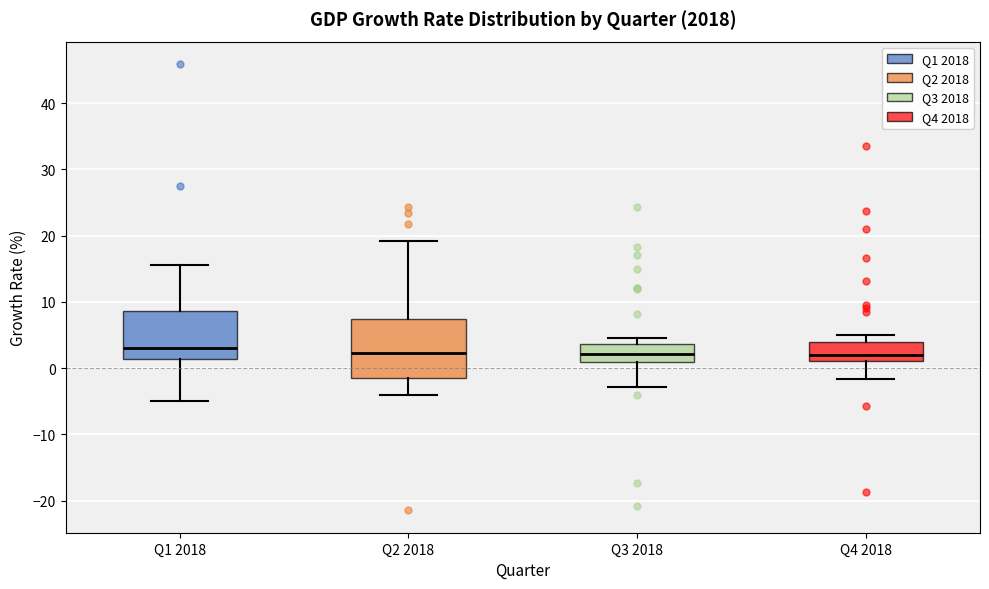

Reading left to right, transcribe this box plot: for each box, give where its median line is, the range the box spans, and where its two whiskers end, as read against the y-axis. The values are not printed on the chart, so give them approximately, as read against the axis.

Q1 2018: median 3, box 1 to 9, whiskers -5 to 16
Q2 2018: median 2, box -1 to 7, whiskers -4 to 19
Q3 2018: median 2, box 1 to 4, whiskers -3 to 5
Q4 2018: median 2, box 1 to 4, whiskers -2 to 5